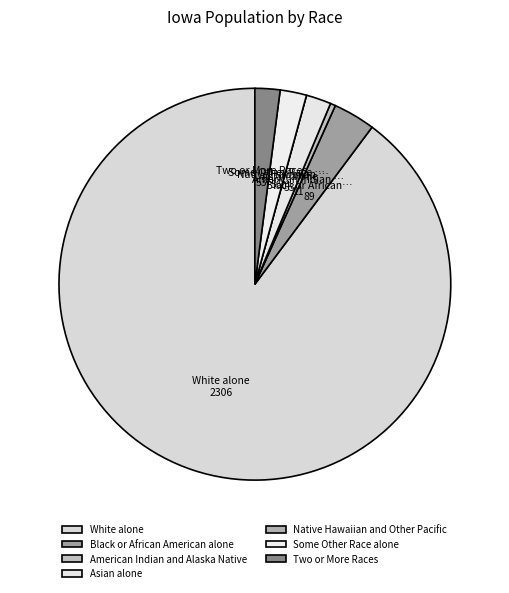

Which has a higher value, Native Hawaiian and Other Pacific or White alone?

White alone